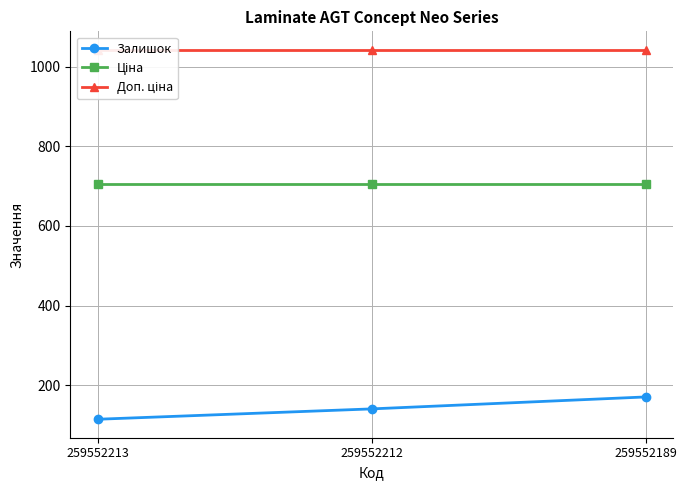

Reading left to right, extract all data points from this chart.

Залишок: 259552213=115.0	259552212=141.0	259552189=171.0
Ціна: 259552213=705.5	259552212=705.5	259552189=705.5
Доп. ціна: 259552213=1042.0	259552212=1042.0	259552189=1042.0